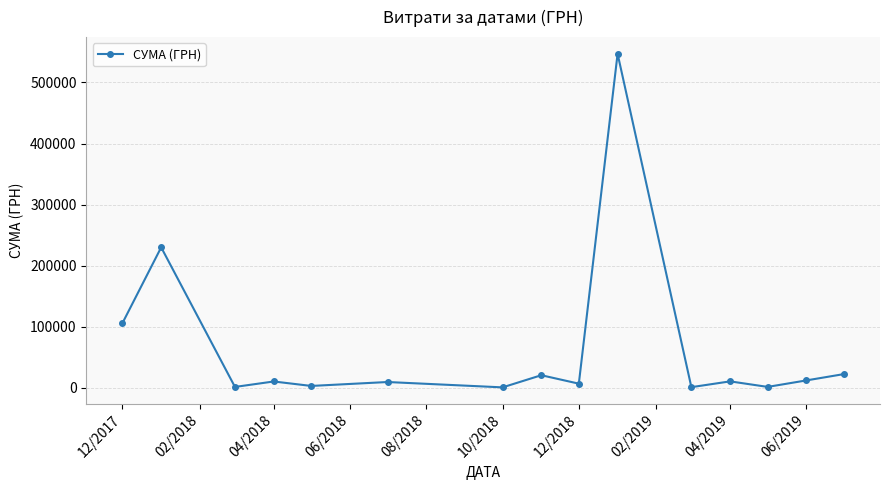

What is the average value?

65530.3